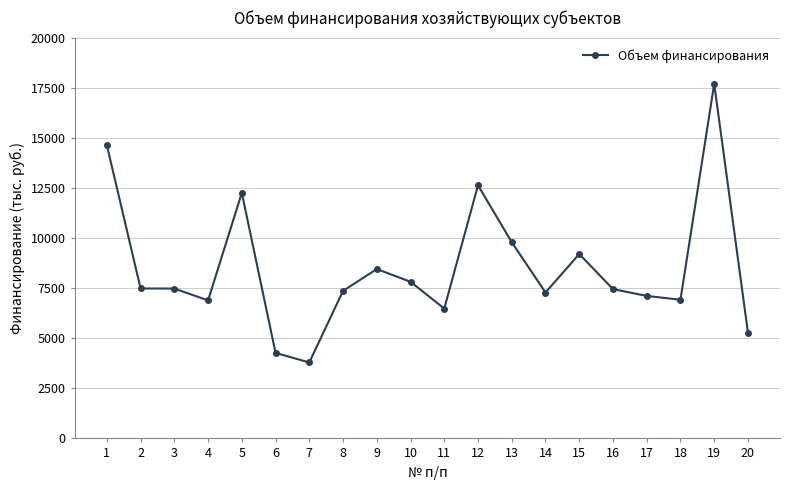

What is the value of the 20th point from the left?

5281.5